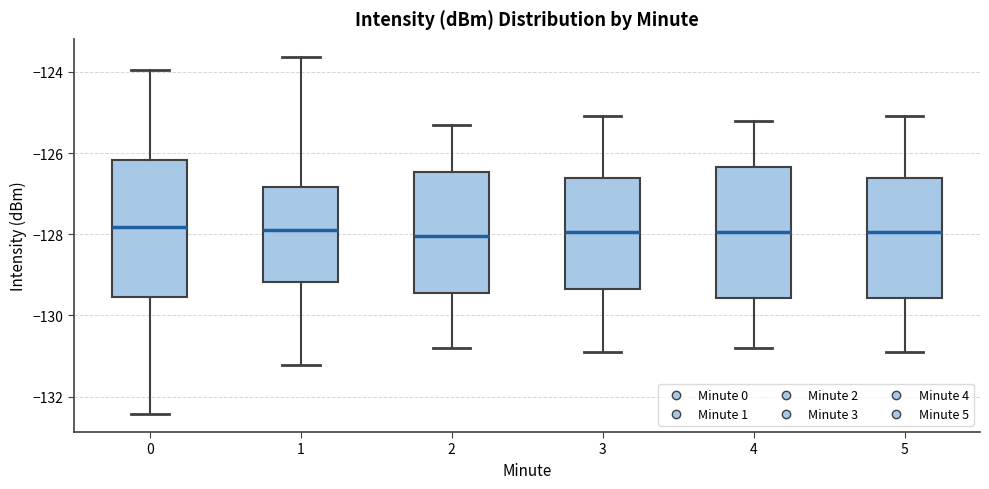

Where is the upper edge of the box at x = 3 on the y-axis? The values are not printed on the chart, so give them approximately, as read against the axis.

-126.6